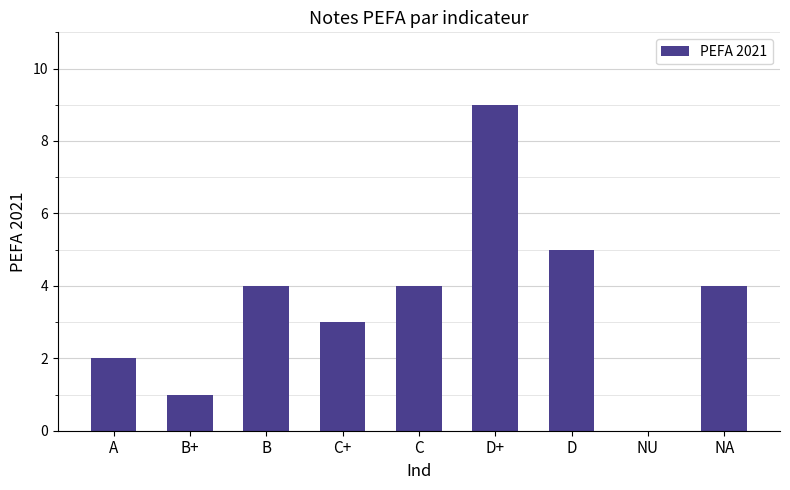

What is the sum of all values?

32